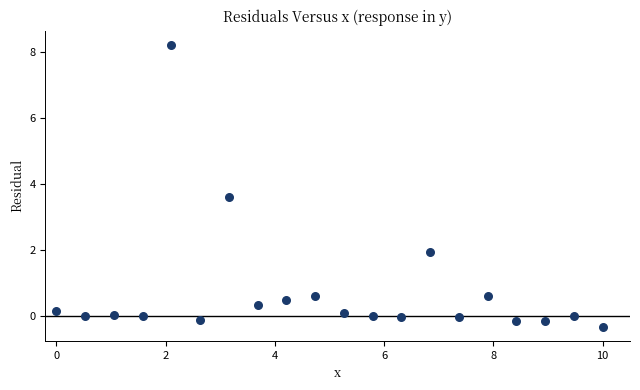

What Y value in the scatter plot is closest to 3?

3.6